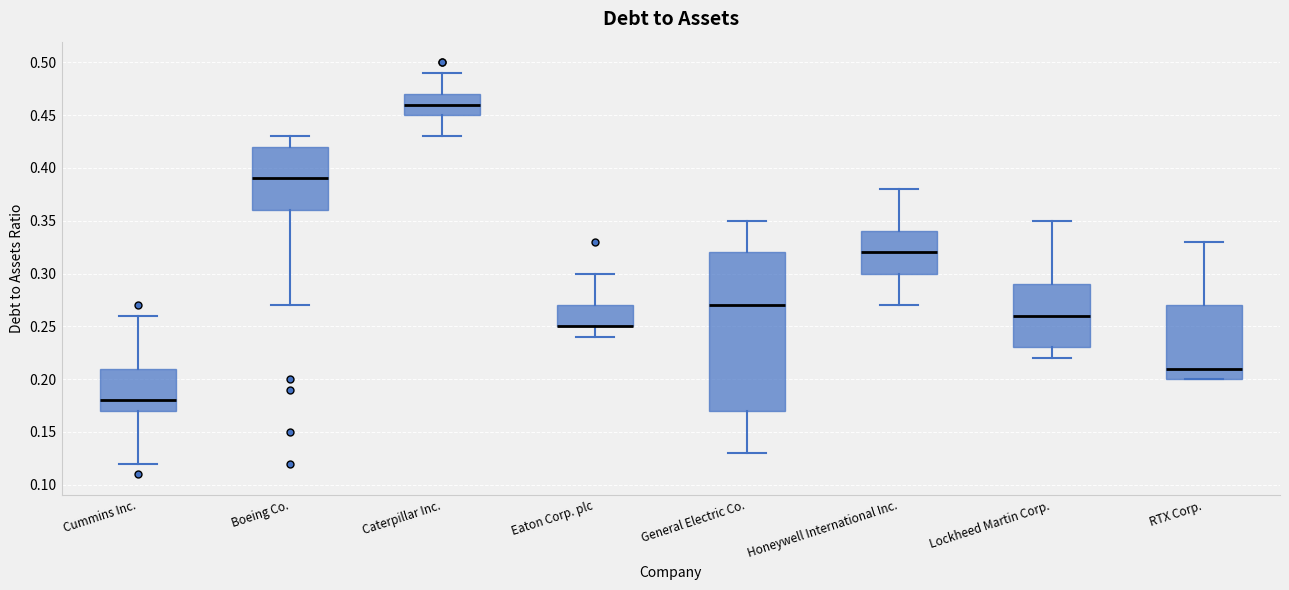

Which box is the tallest, from its lower edge to its upper edge?

General Electric Co.